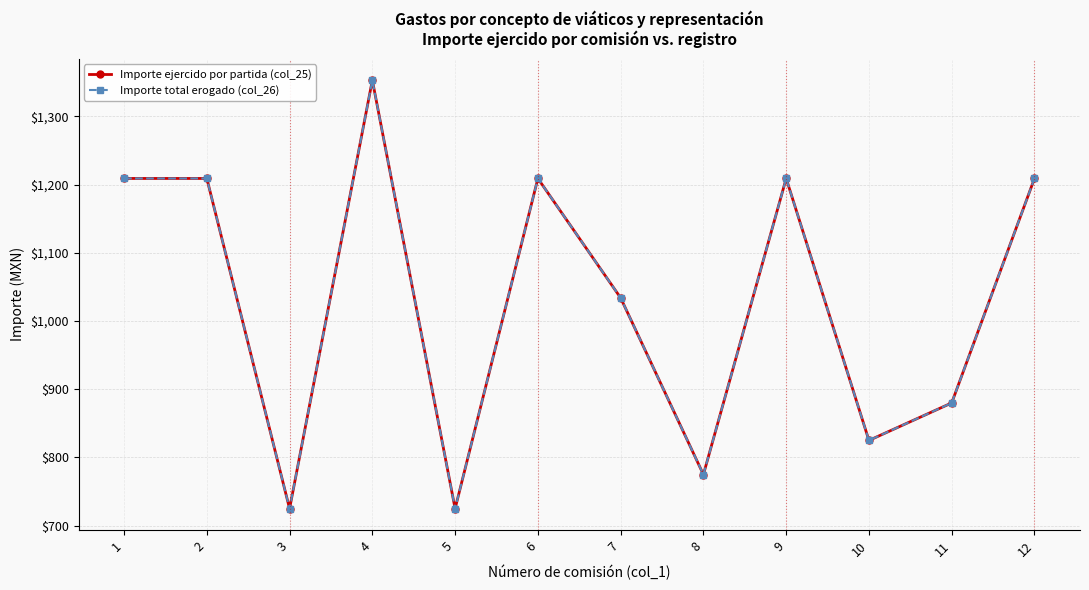

Between 1 and 4, which series saw the biggest shift?

Importe ejercido por partida (col_25)